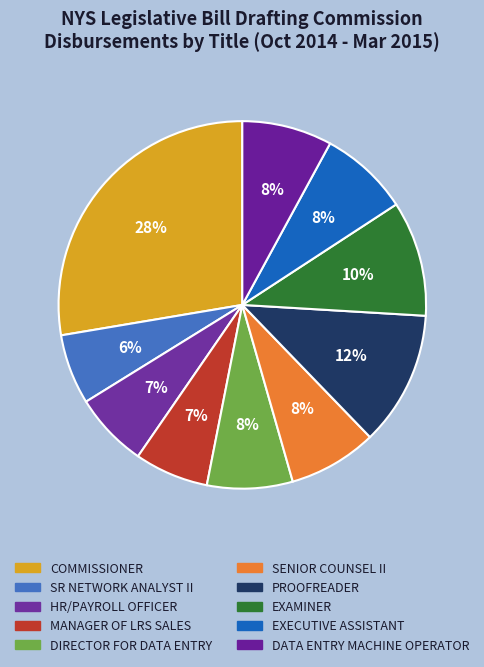

To the nearest percent, what is the combined percentage of EXECUTIVE ASSISTANT and EXAMINER?

18%